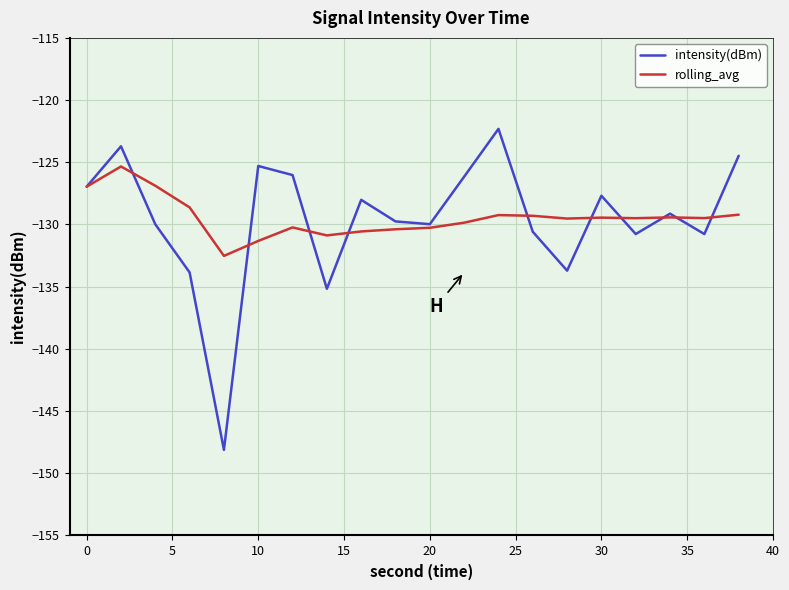

Which series has the largest range (max minus min)?

intensity(dBm)